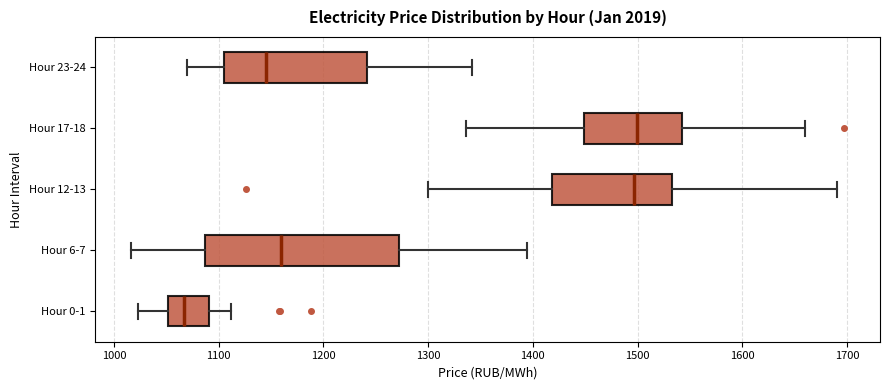

Reading bottom to top, transcribe this box plot: for each box, give where its median line is, the range the box spans, and where its two whiskers end, as read against the x-axis. The values are not printed on the chart, so give them approximately, as read against the axis.

Hour 0-1: median 1070, box 1050 to 1090, whiskers 1020 to 1110
Hour 6-7: median 1160, box 1090 to 1270, whiskers 1020 to 1390
Hour 12-13: median 1500, box 1420 to 1530, whiskers 1300 to 1690
Hour 17-18: median 1500, box 1450 to 1540, whiskers 1340 to 1660
Hour 23-24: median 1150, box 1110 to 1240, whiskers 1070 to 1340